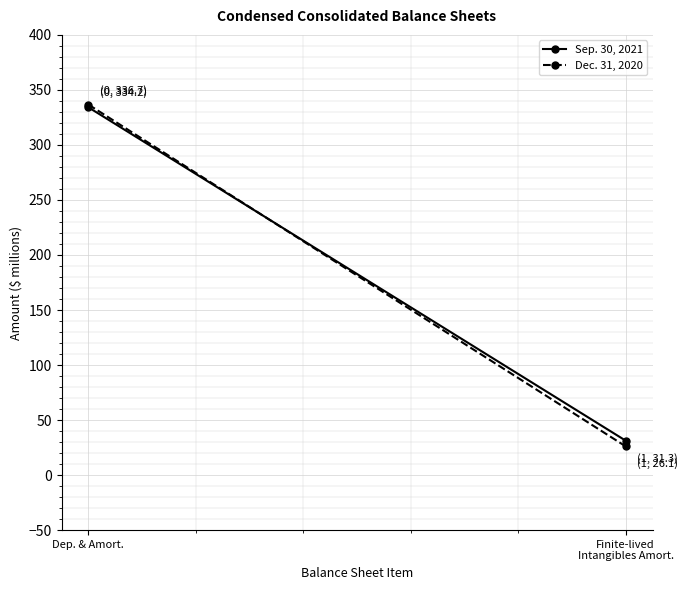

What is the label of the 2nd point from the left?

Finite-lived
Intangibles Amort.